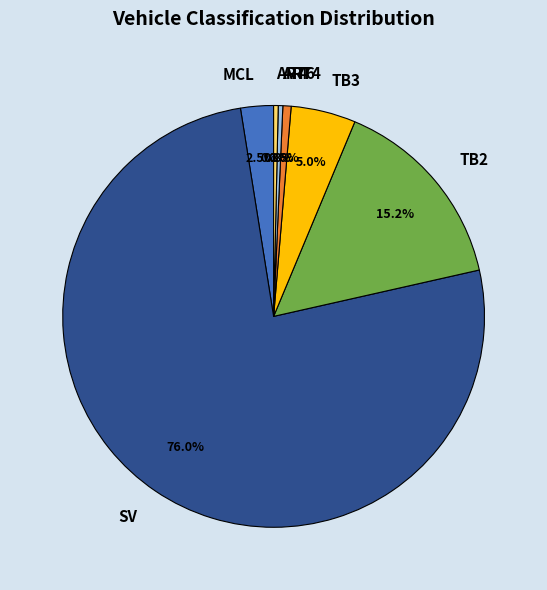

Between TB3 and MCL, which is larger?

TB3